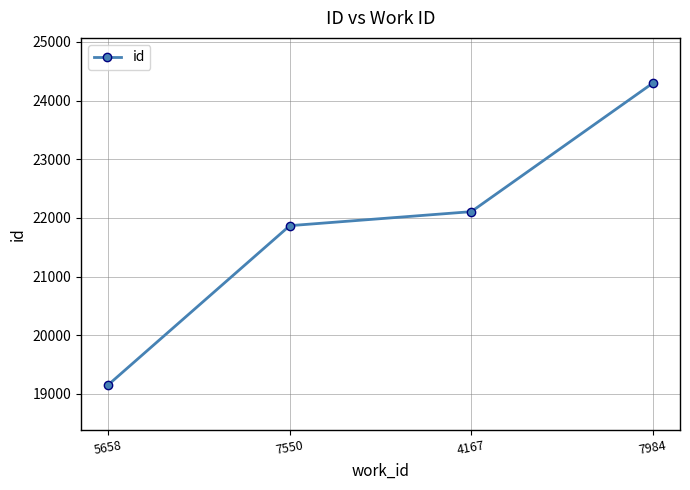

What is the sum of the values at 5658 and 4167?

41260